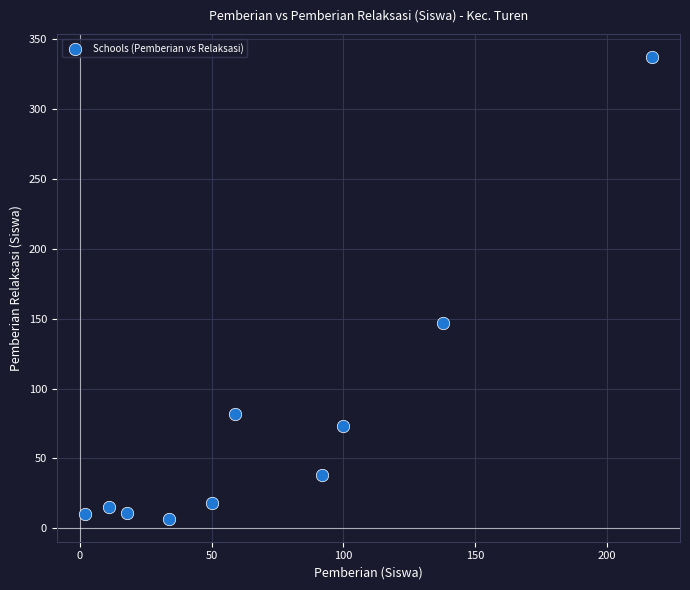

What Y value in the scatter plot is closest to 172?

147